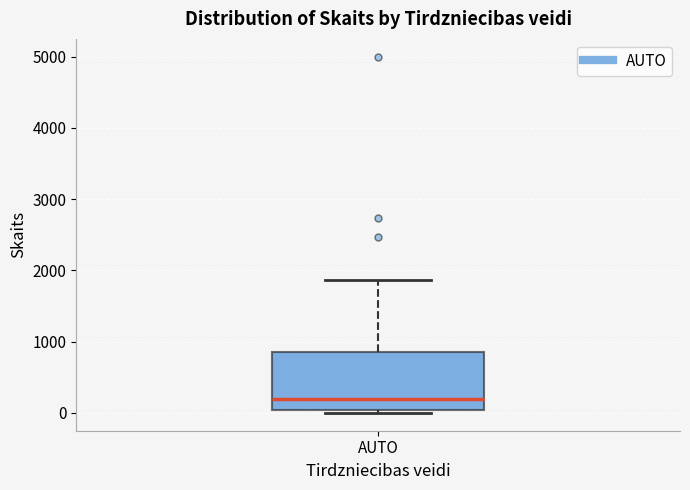

Where does the upper whisker of the box for AUTO end on the y-axis? The values are not printed on the chart, so give them approximately, as read against the axis.

1900